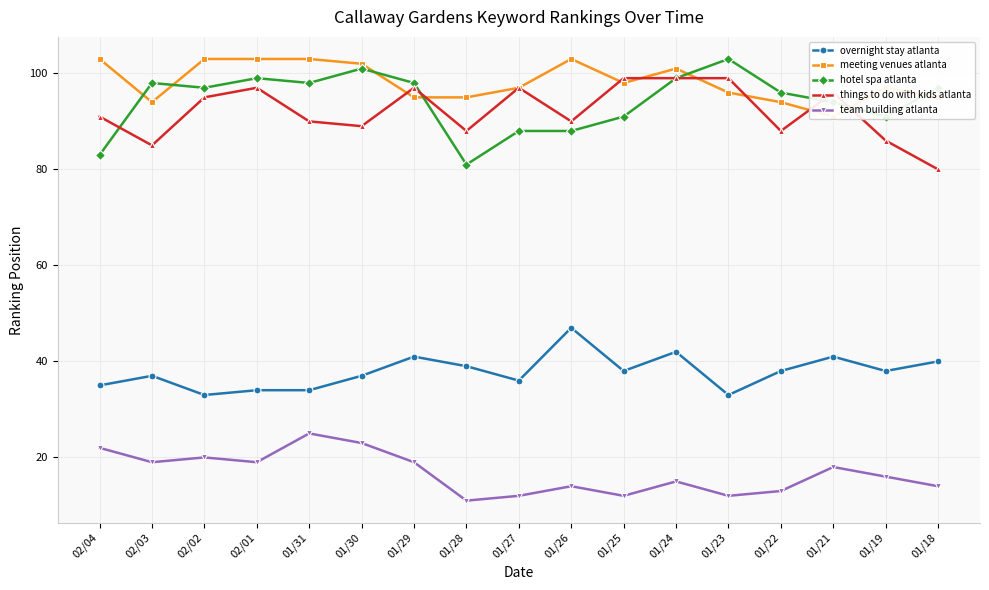

Between 01/28 and 01/31, which is larger?

01/28